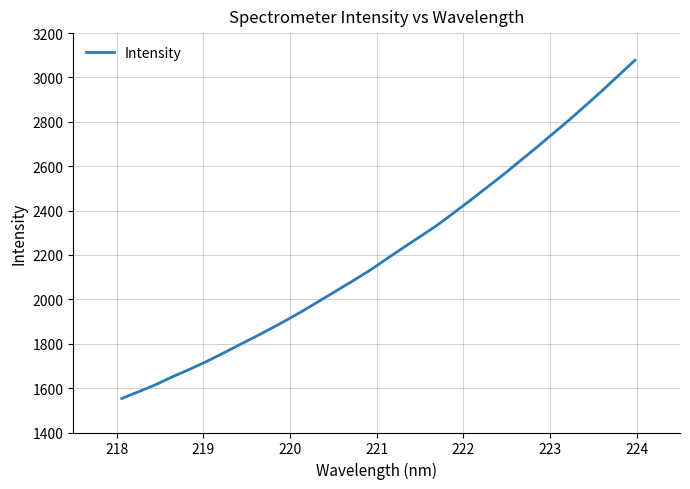

What is the difference between the maximum and minimum values?

1524.6